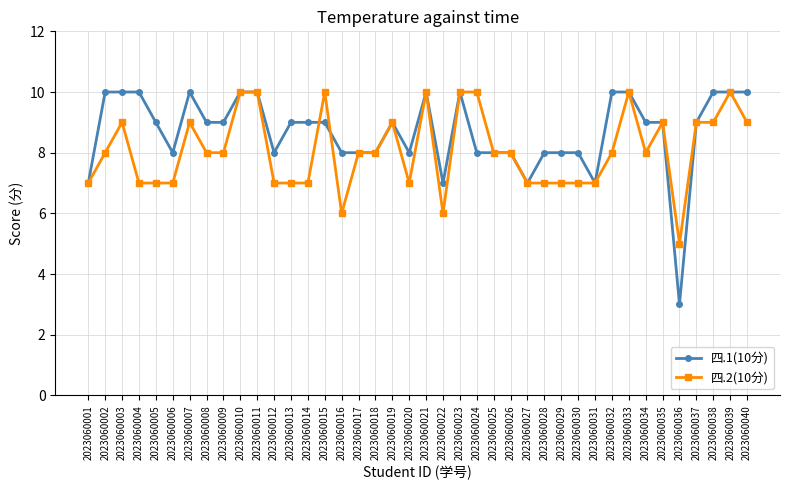

Rank the series at 2023060005 from highest to lowest value.

四.1(10分), 四.2(10分)